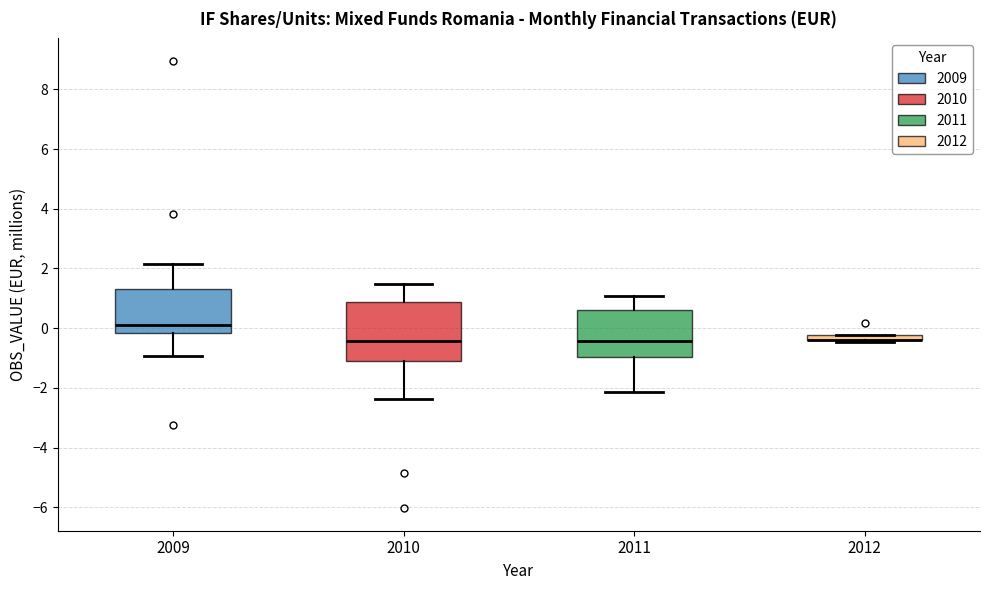

Comparing the boxes themselves (not the whiskers), which one is the tallest?

2010